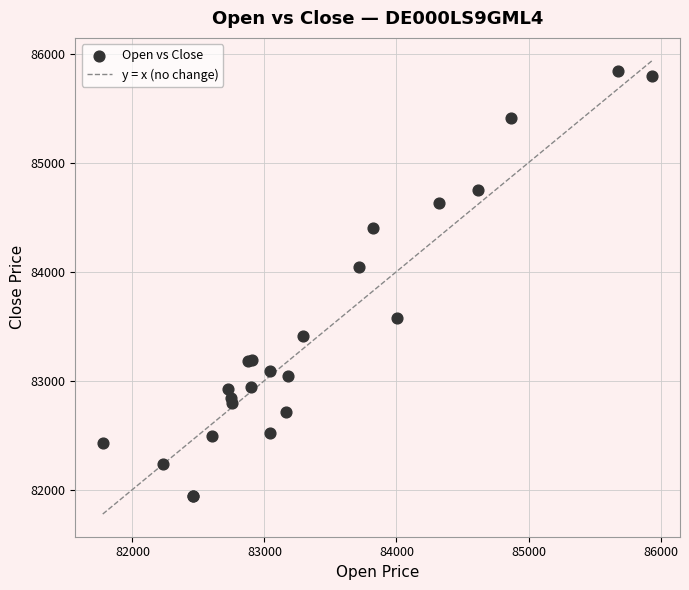

What Y value in the scatter plot is closest to 83891?

84045